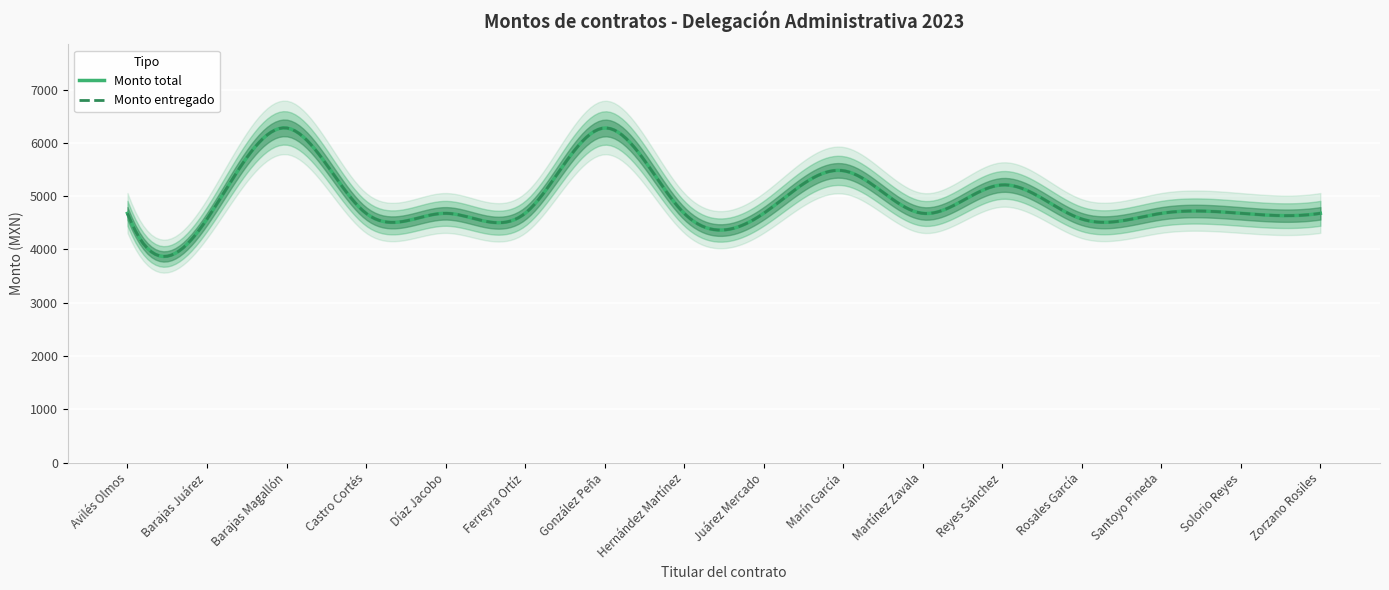

What is the difference between the second highest and second lowest values in the Monto total series?

1709.1